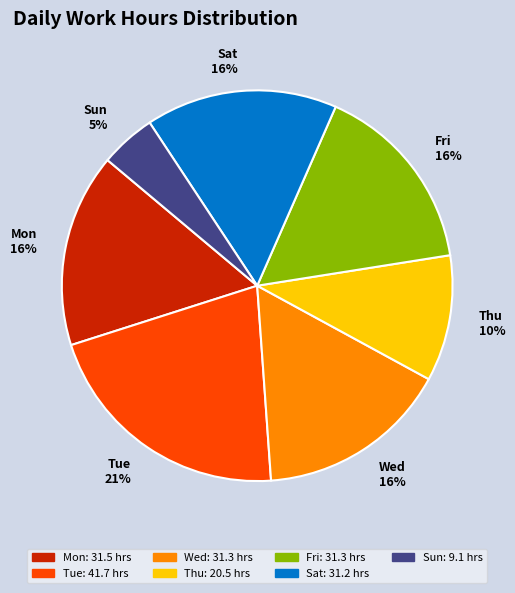

To the nearest percent, what portion does Mon 16% represent?

16%